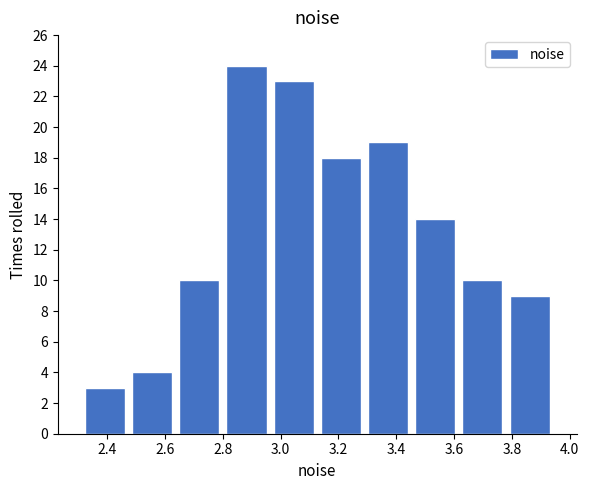

Over which range of the x-axis is the bar tallest?

2.80 to 2.96